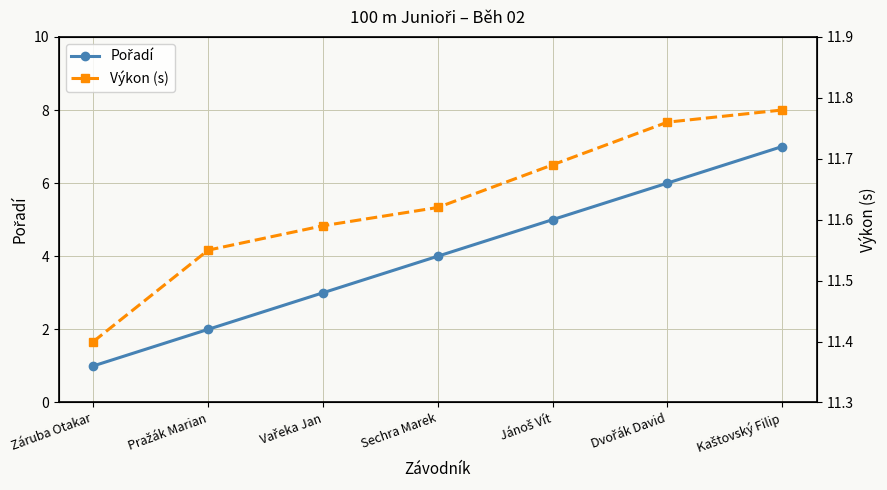

The Výkon (s) series shows 11.6 at Vařeka Jan. True or false?

True